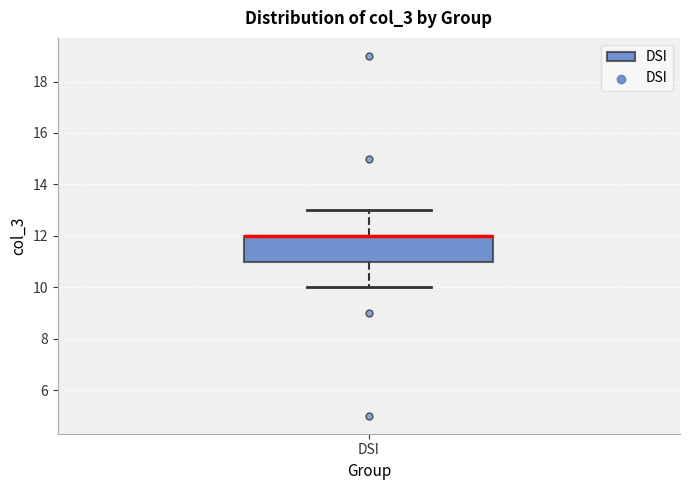

Read this box plot against the y-axis: the position of the median line, the range covered by the box, and the ends of both whiskers. The values are not printed on the chart, so give them approximately, as read against the axis.

median 12 (drawn on the box's upper edge), box 11 to 12, whiskers 10 to 13